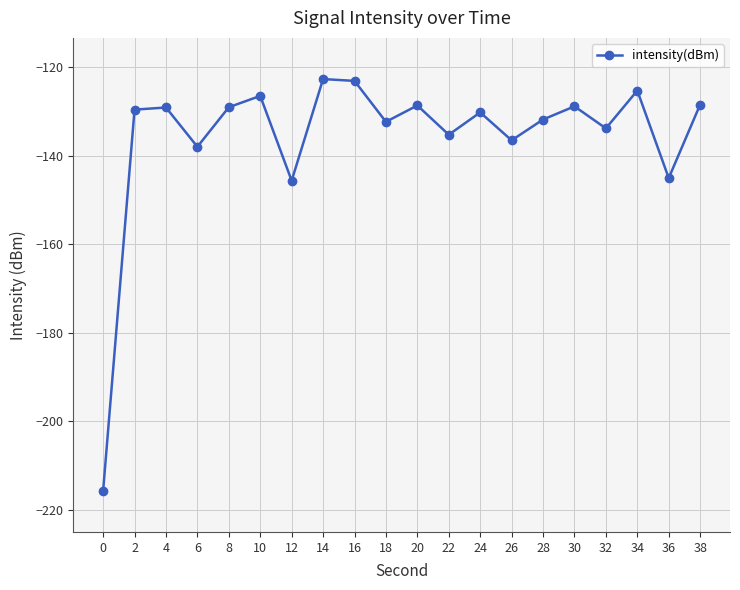

What is the change in value from 22 to 30?

+6.4